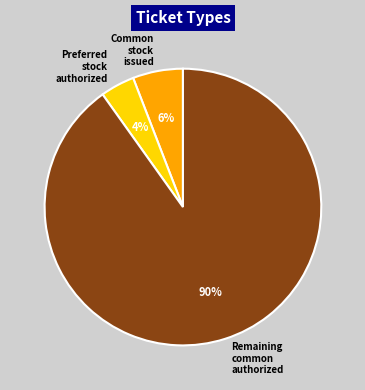

Rank the categories by value from lowest to highest.

Preferred stock authorized, Common stock issued, Remaining common authorized